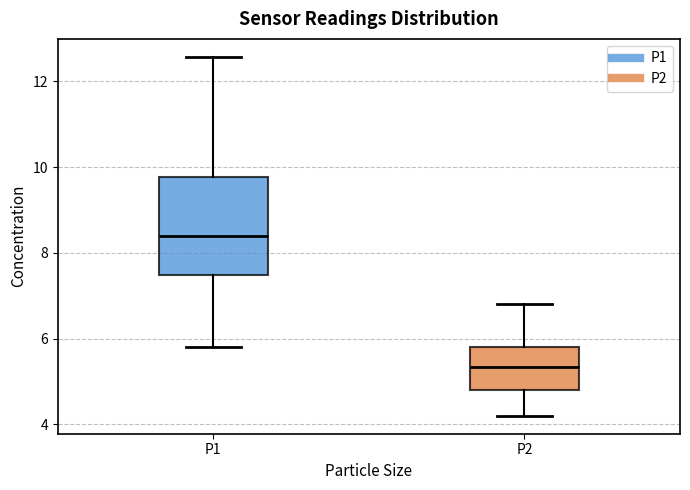

Comparing the boxes themselves (not the whiskers), which one is the tallest?

P1